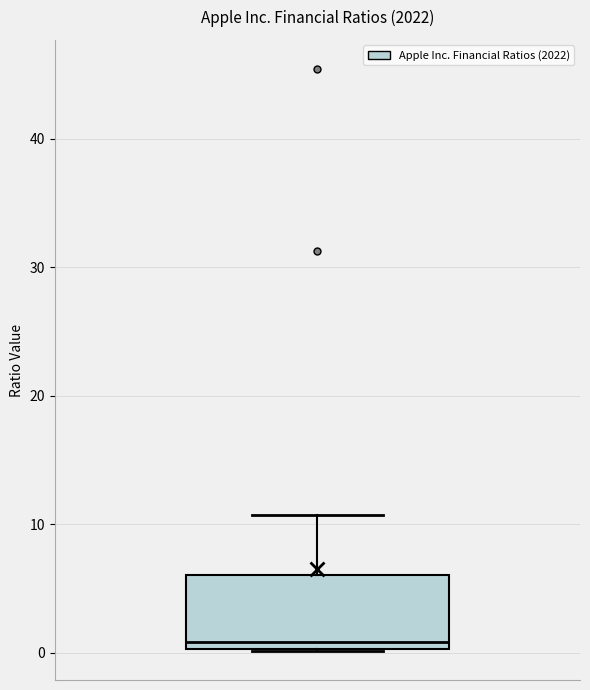

Read this box plot against the y-axis: the position of the median line, the range covered by the box, and the ends of both whiskers. The values are not printed on the chart, so give them approximately, as read against the axis.

median 1, box 0 to 6, whiskers 0 to 11